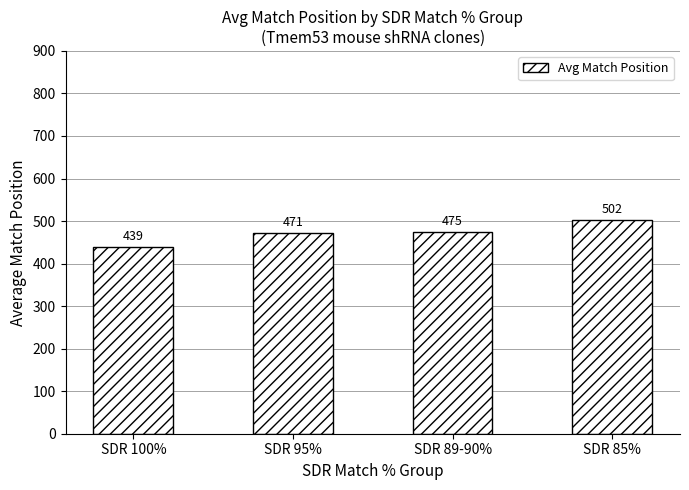

Rank the categories by value from highest to lowest.

SDR 85%, SDR 89-90%, SDR 95%, SDR 100%